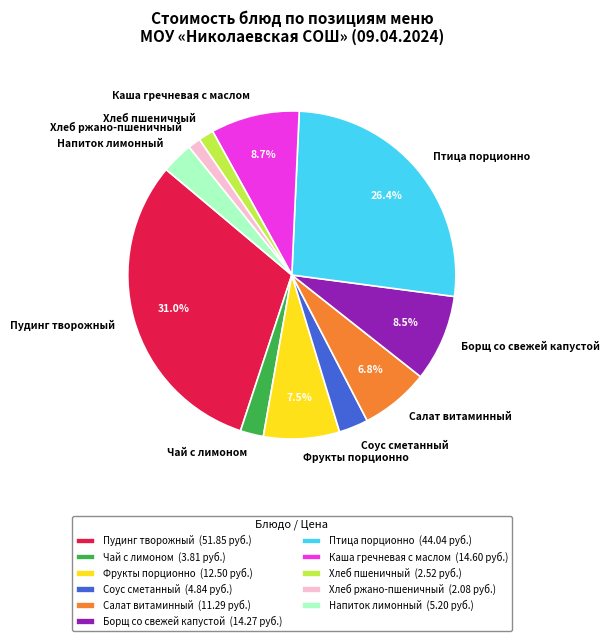

How many segments does this pie chart have?

11